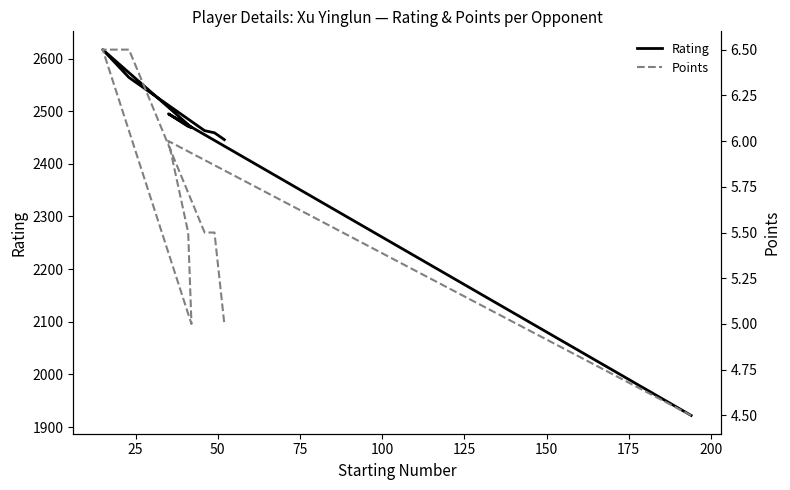

True or false: Points has more than 2 interior local peaks.

False